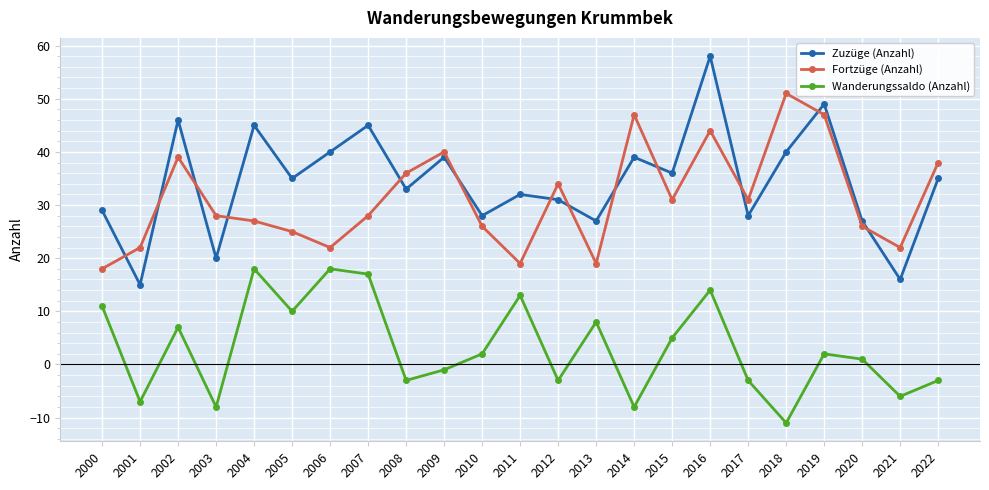

The Fortzüge (Anzahl) series shows 40 at 2009. True or false?

True